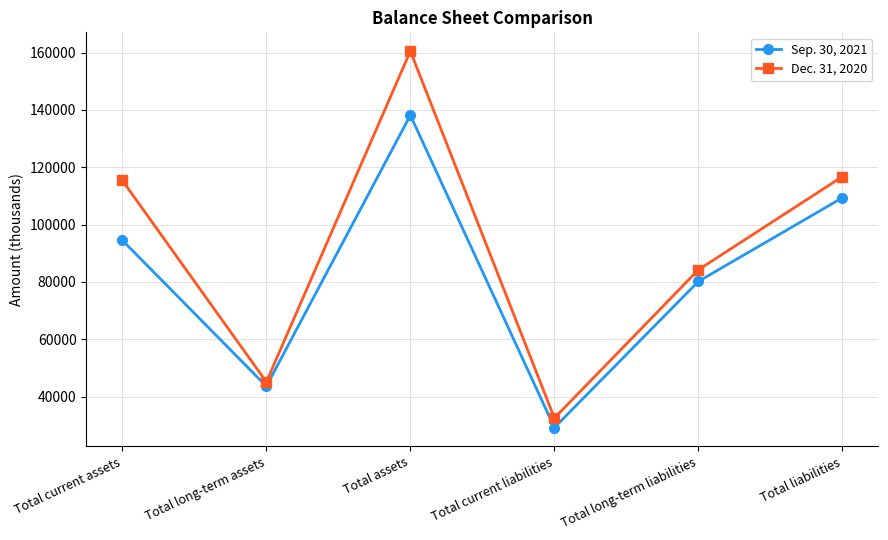

True or false: Sep. 30, 2021 and Dec. 31, 2020 cross at least once.

False